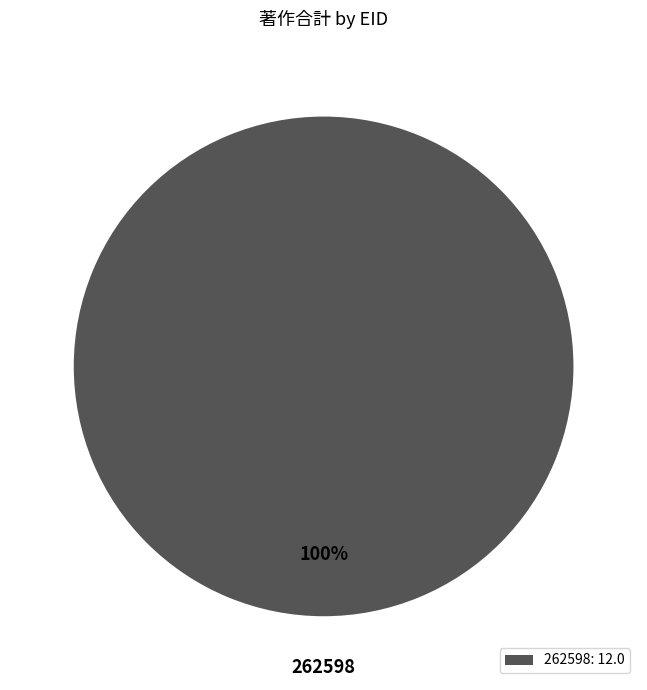

Rank the categories by value from lowest to highest.

262598: 12.0